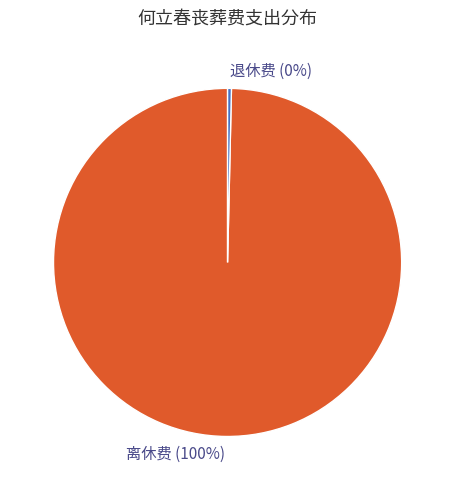

Between 离休费 and 退休费, which is larger?

离休费